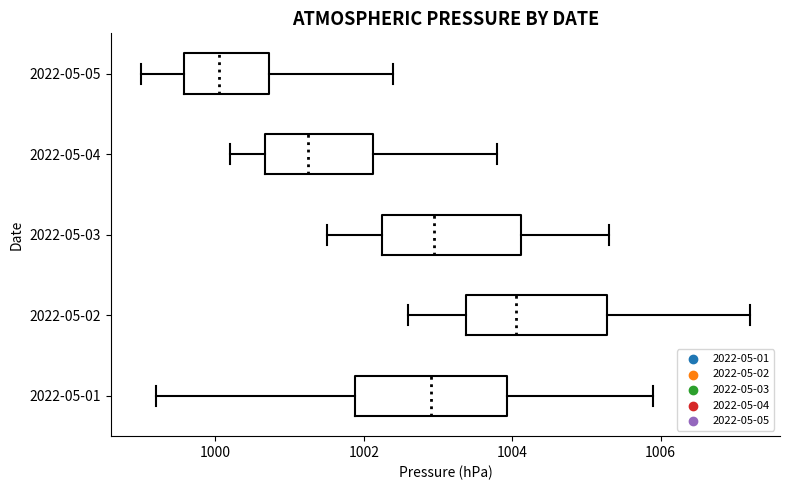

Which box's median line is the furthest to the right?

2022-05-02